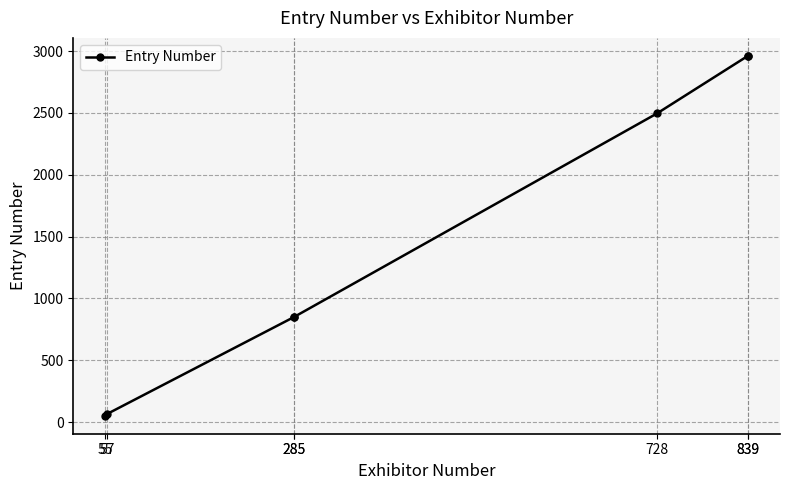

List the labels in order of value, smallest first.

55, 57, 285, 285, 728, 839, 839